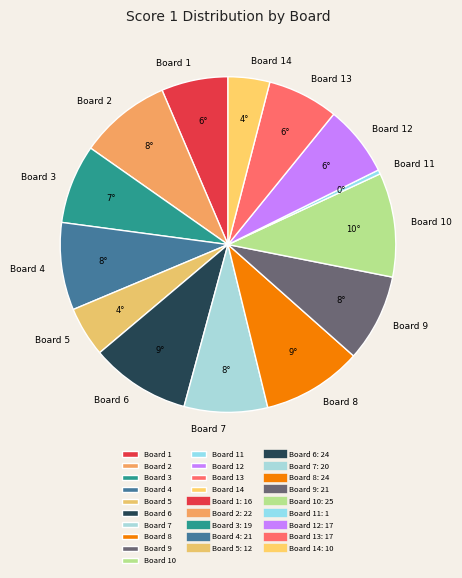

Does Board 2 account for over 50% of the chart?

No